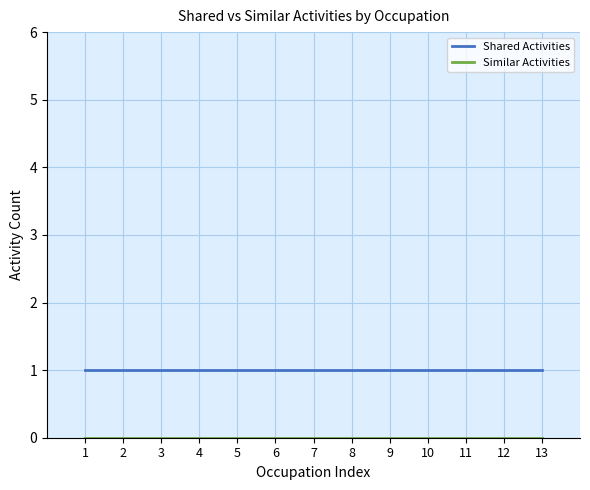

True or false: Shared Activities has a value of 1 at 3.

True